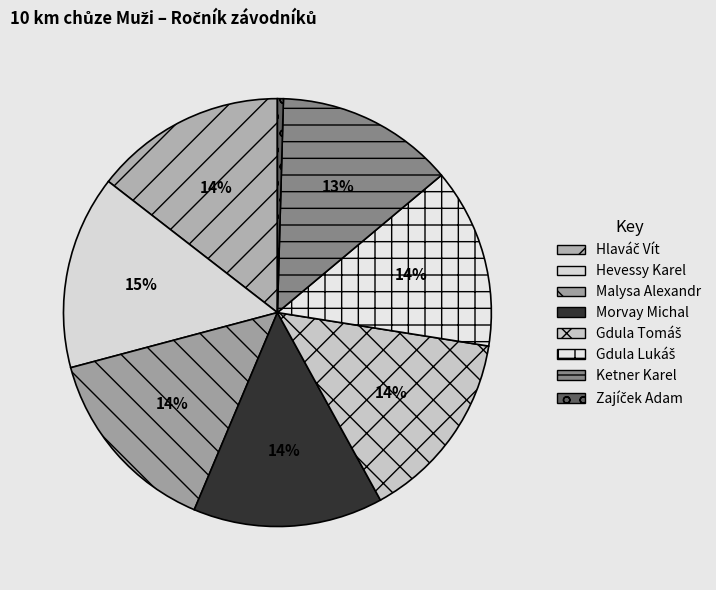

Which slice is the smallest?

Zajíček Adam